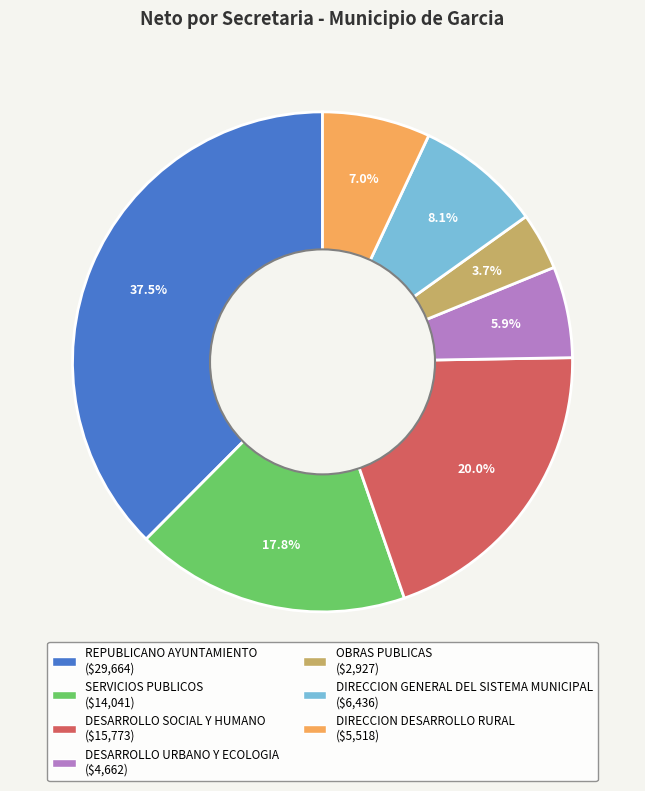

Between DESARROLLO URBANO Y ECOLOGIA and OBRAS PUBLICAS, which is larger?

DESARROLLO URBANO Y ECOLOGIA